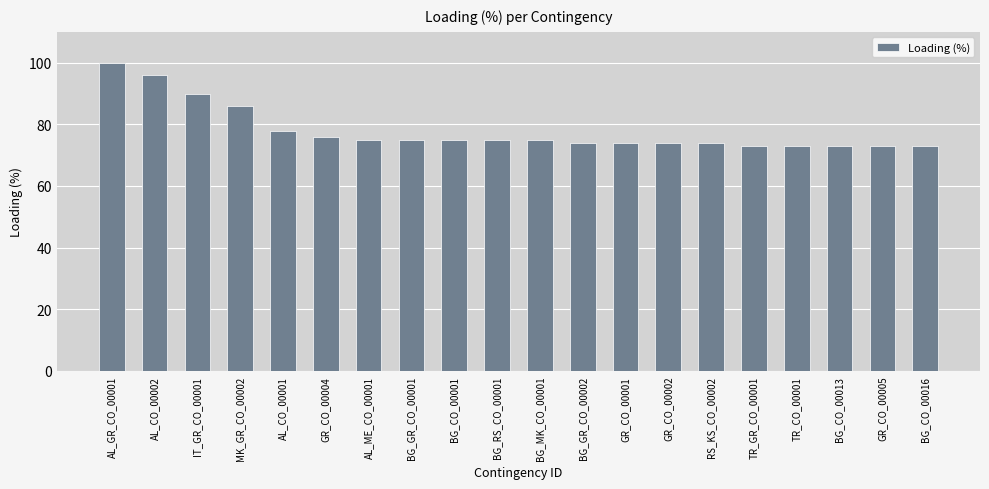

What is the smallest value displayed?

73